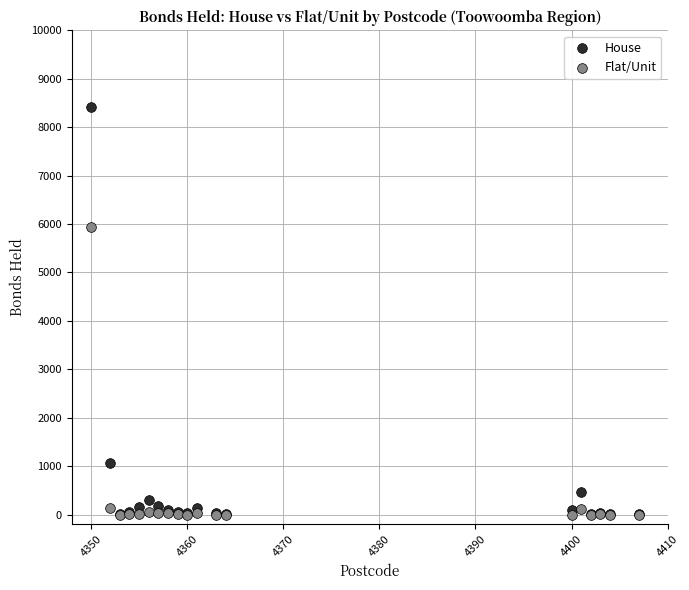

Across all series, what Y value is closest to 4212?

5933